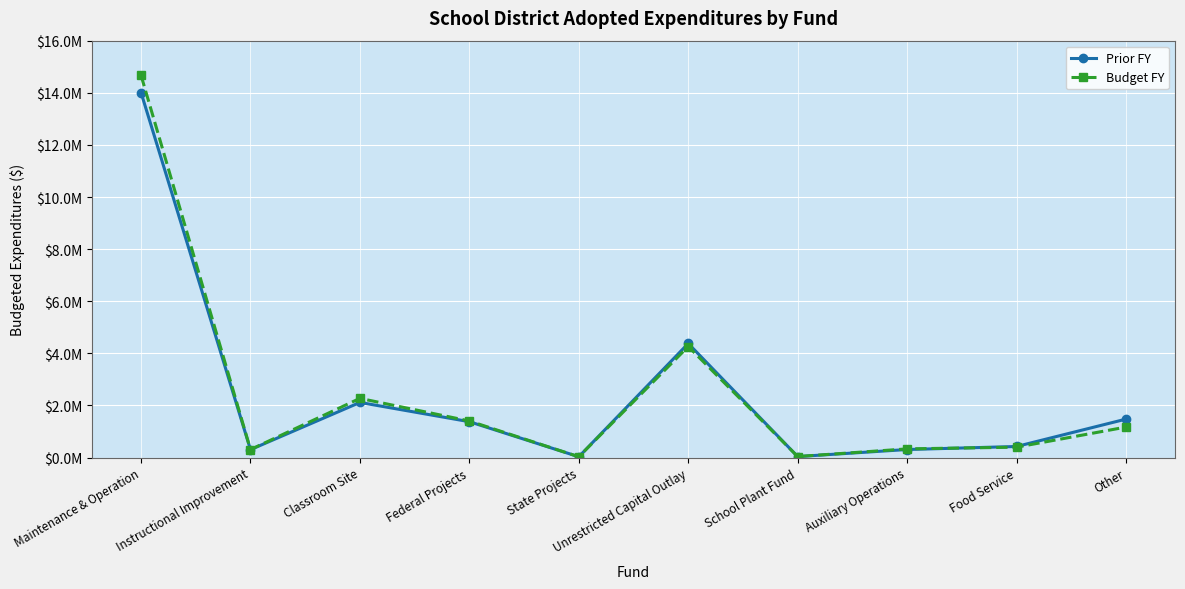

At which category does the chart reach its peak across all series?

Maintenance & Operation